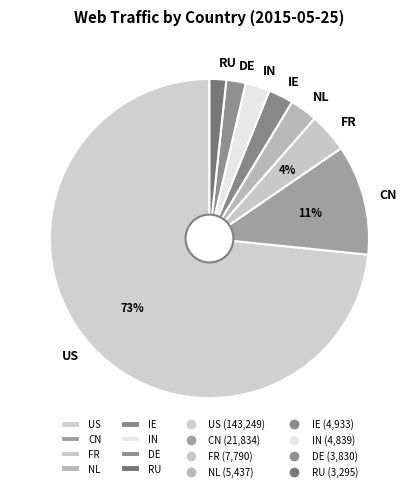

Combined, do CN and DE account for over 50%?

No